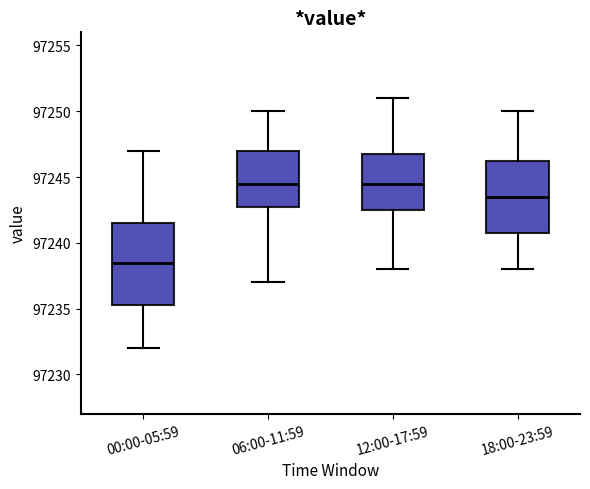

Reading left to right, read every box against the y-axis: the position of its median line, the range the box covers, and the ends of its whiskers. The values are not printed on the chart, so give them approximately, as read against the axis.

00:00-05:59: median 97238.5, box 97235.5 to 97241.5, whiskers 97232.0 to 97247.0
06:00-11:59: median 97244.5, box 97243.0 to 97247.0, whiskers 97237.0 to 97250.0
12:00-17:59: median 97244.5, box 97242.5 to 97247.0, whiskers 97238.0 to 97251.0
18:00-23:59: median 97243.5, box 97241.0 to 97246.5, whiskers 97238.0 to 97250.0